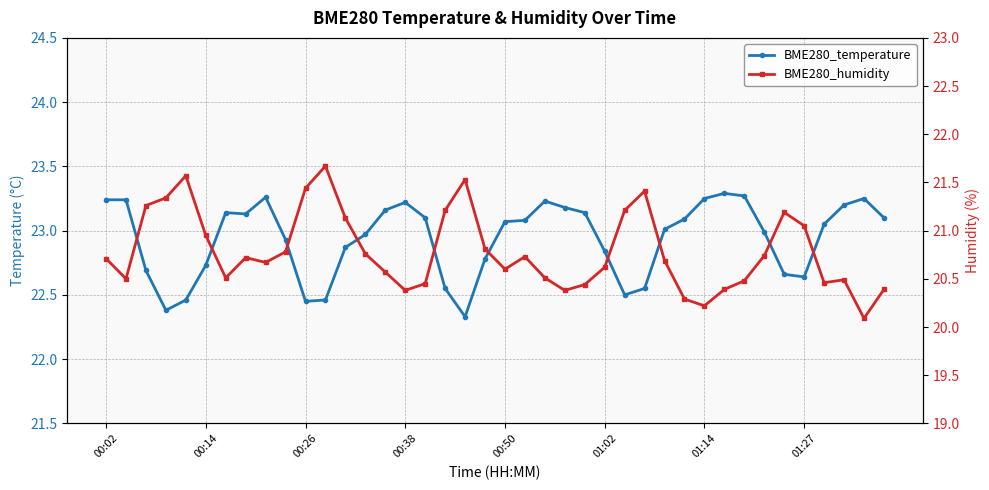

What is the sum of the BME280_temperature values at 33 and 39?

46.1